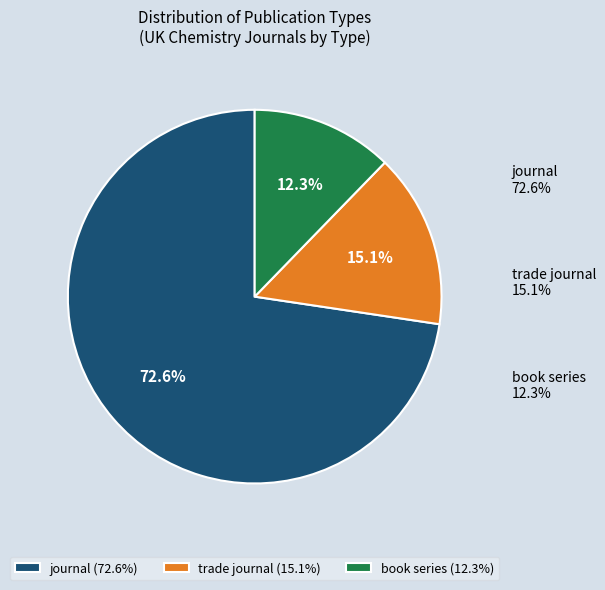

What portion of the pie excludes trade journal?

84.9%